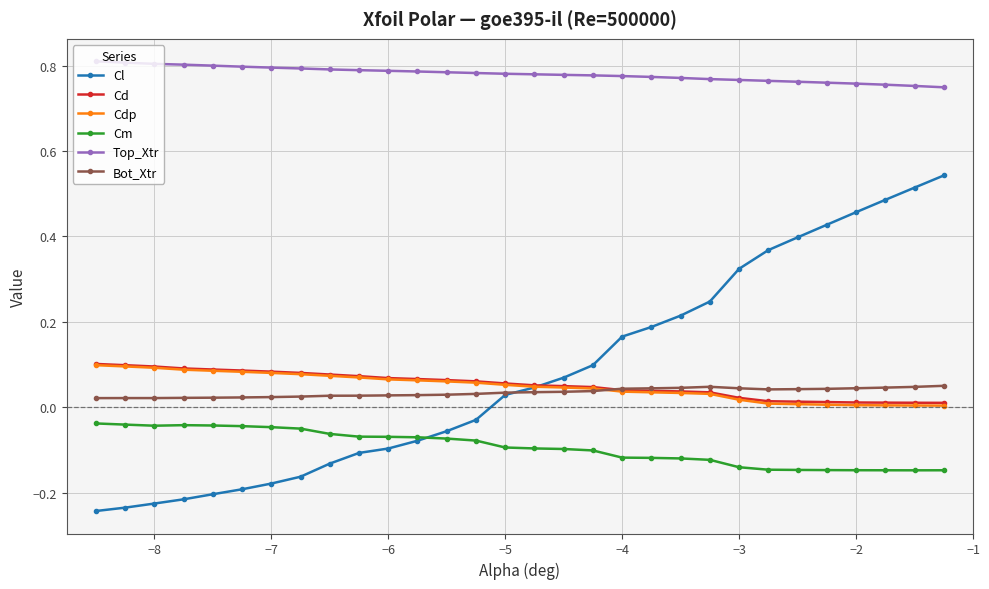

Which series has the largest total across all categories?

Top_Xtr